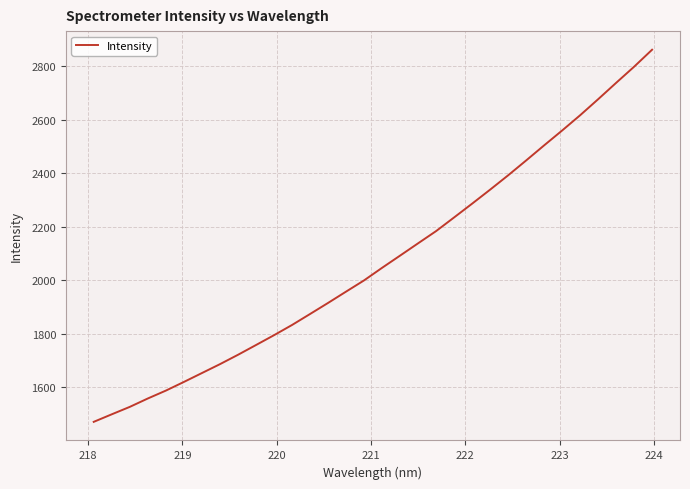

Reading left to right, what are all the values shown in this chart?

1469.8	1498.0	1525.8	1557.1	1586.6	1619.0	1652.2	1685.5	1720.5	1757.0	1793.8	1831.9	1873.0	1914.4	1956.8	1998.7	2045.7	2091.4	2137.4	2183.1	2234.2	2285.6	2338.0	2391.5	2447.1	2503.5	2559.1	2616.1	2676.0	2737.2	2797.6	2861.1